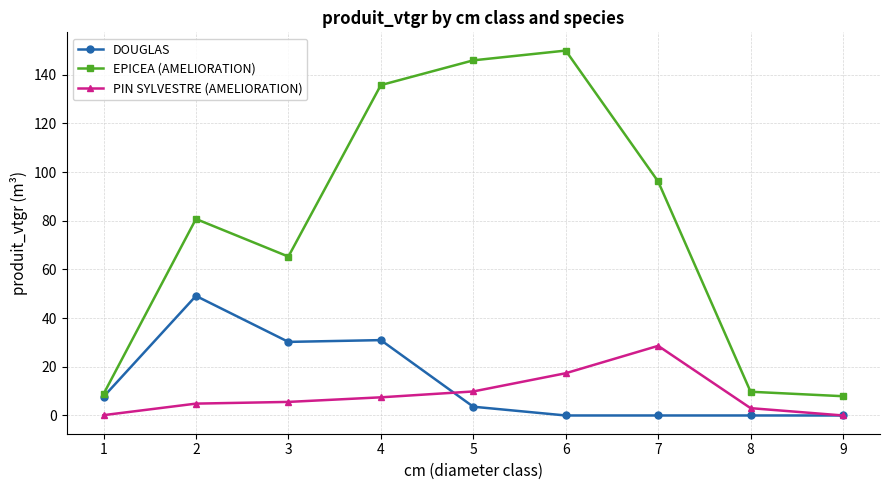

At which label is DOUGLAS closest to 24?

3